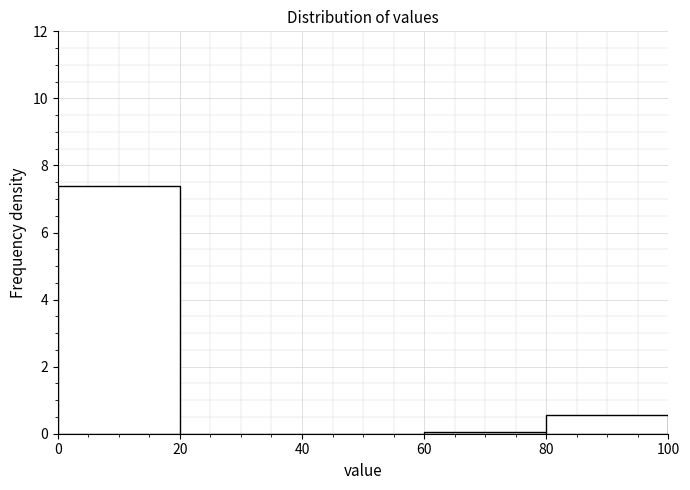

Reading left to right, list every bar in this chart as the range it spans on the x-axis followed by its height. The values are not printed on the chart, so give them approximately, as read against the axis.

0 to 20: 7.4
20 to 40: 0
40 to 60: 0
60 to 80: under 0.2
80 to 100: 0.6